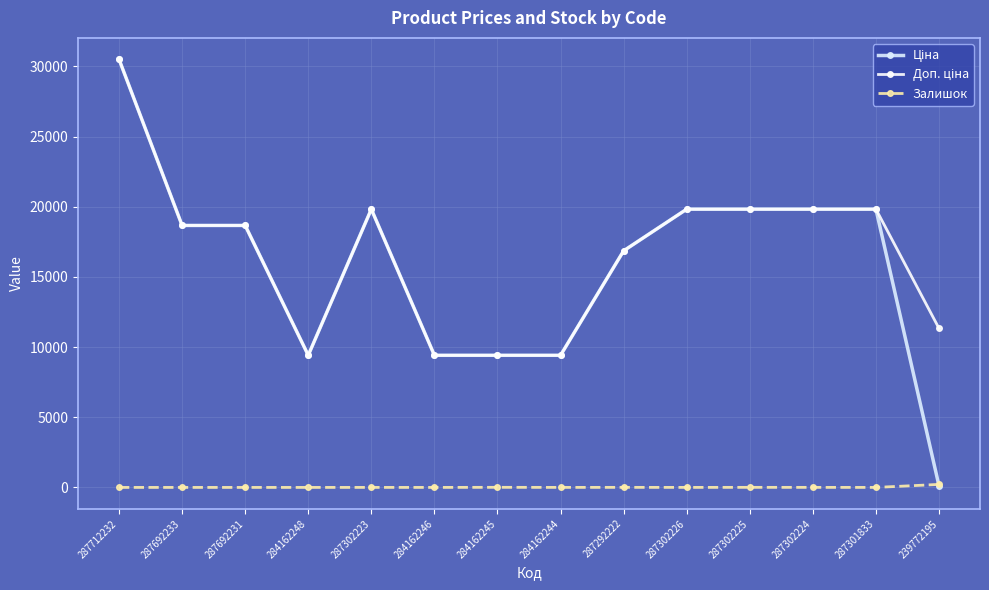

Which has a higher value, 284162245 or 287692231?

287692231